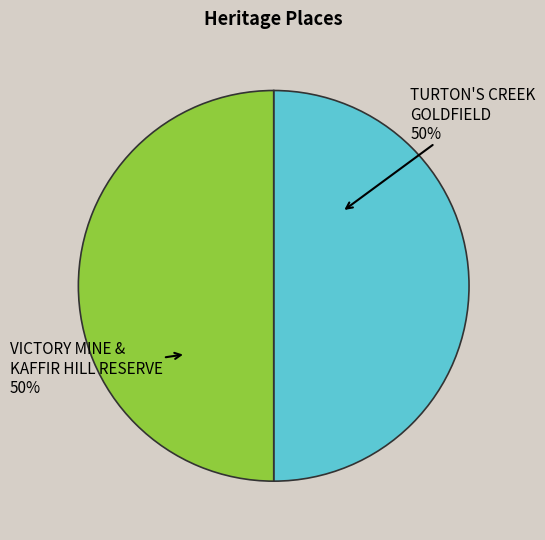

Is it true that TURTON'S CREEK GOLDFIELD is 50% of the pie?

True